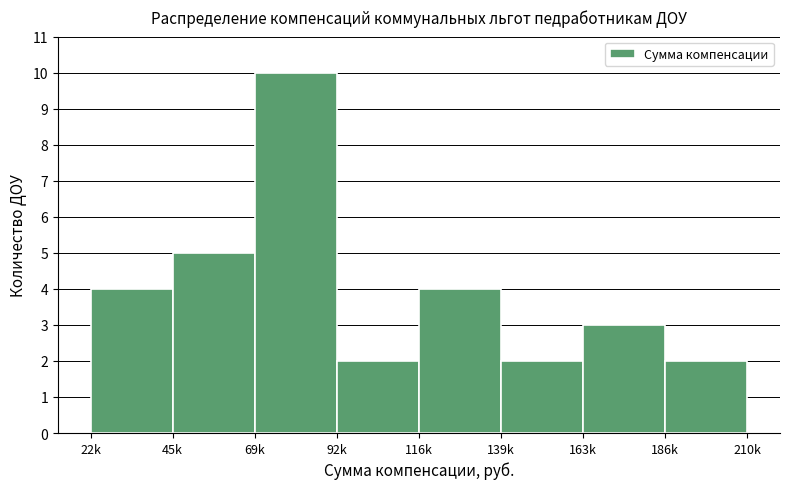

Reading left to right, extract all data points from this chart.

4	5	10	2	4	2	3	2